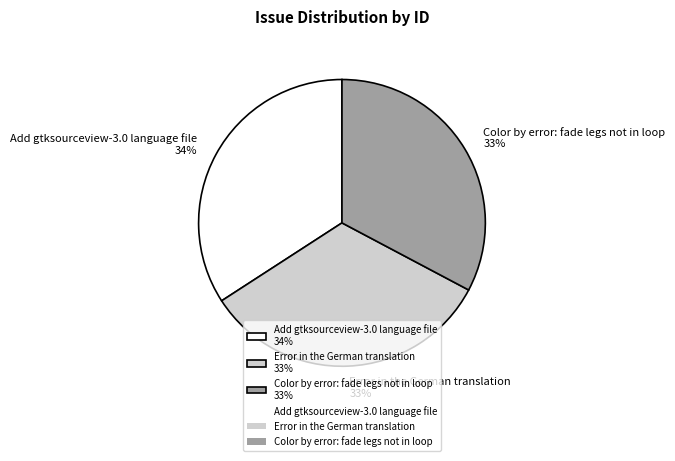

Is it true that Add gtksourceview-3.0 language file is 34% of the pie?

True